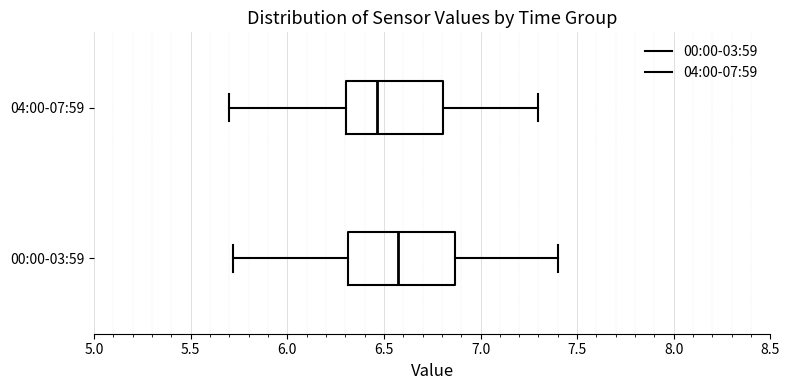

Which box's median line is the furthest to the right?

00:00-03:59